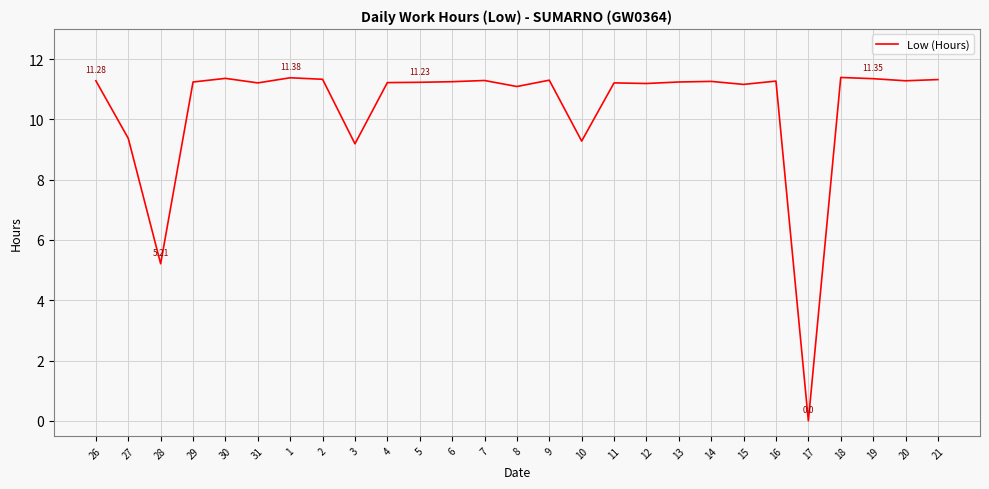

Which has a higher value, 10 or 13?

13